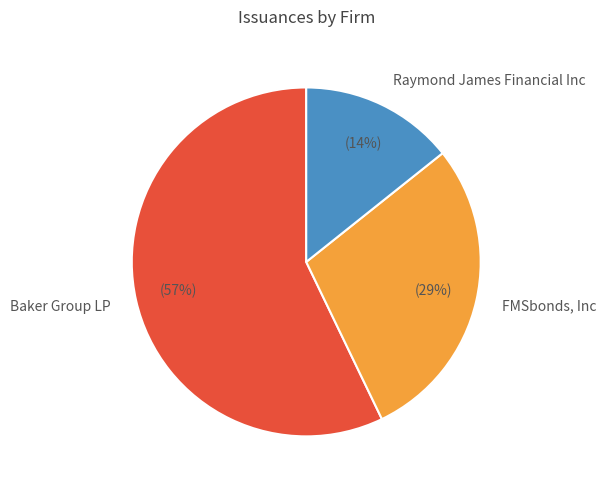

Is the sum of FMSbonds, Inc and Raymond James Financial Inc greater than half?

No